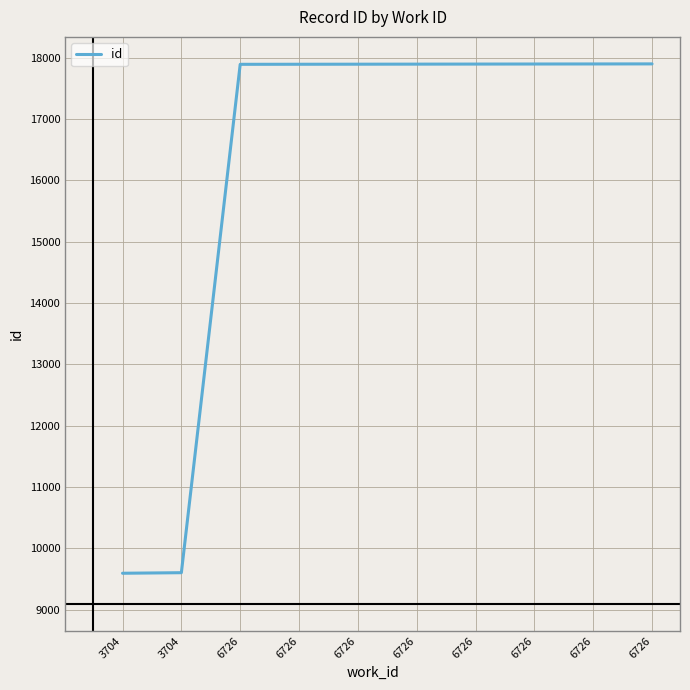

What is the change in value from 3704 to 6726?

+8289